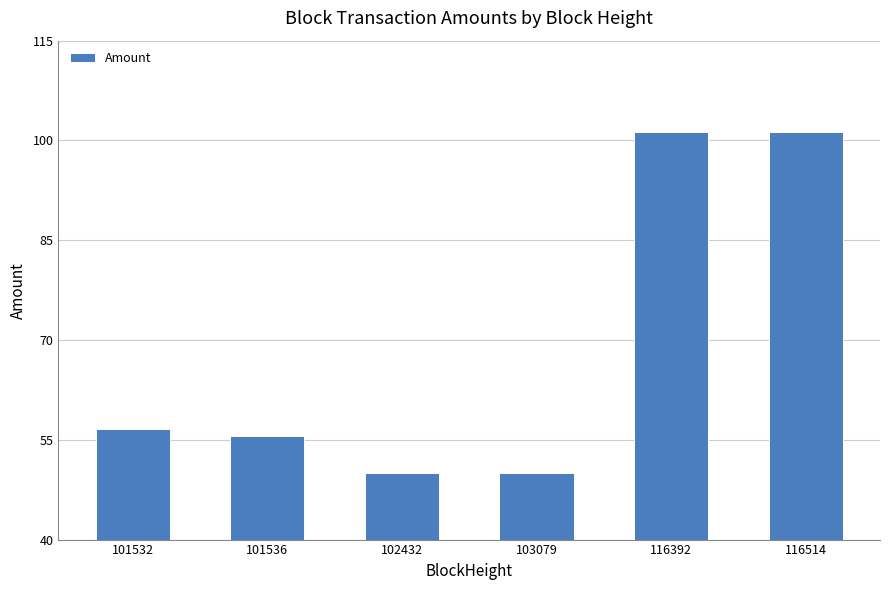

The chart shows a value of 78.1 at 102432. True or false?

False